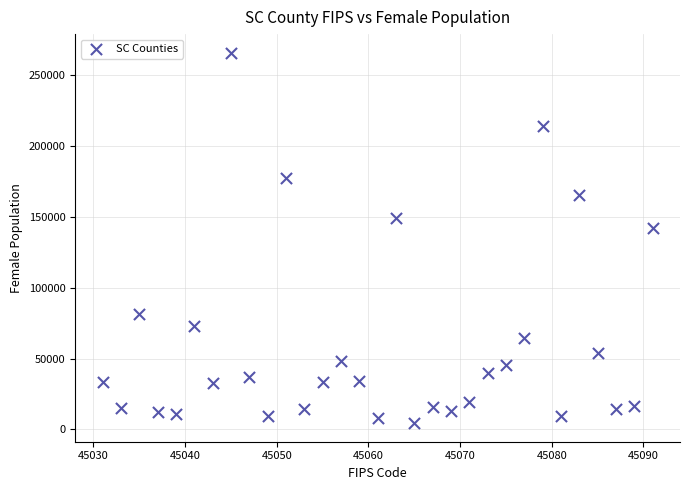

What is the range of X values (max minus min)?

60